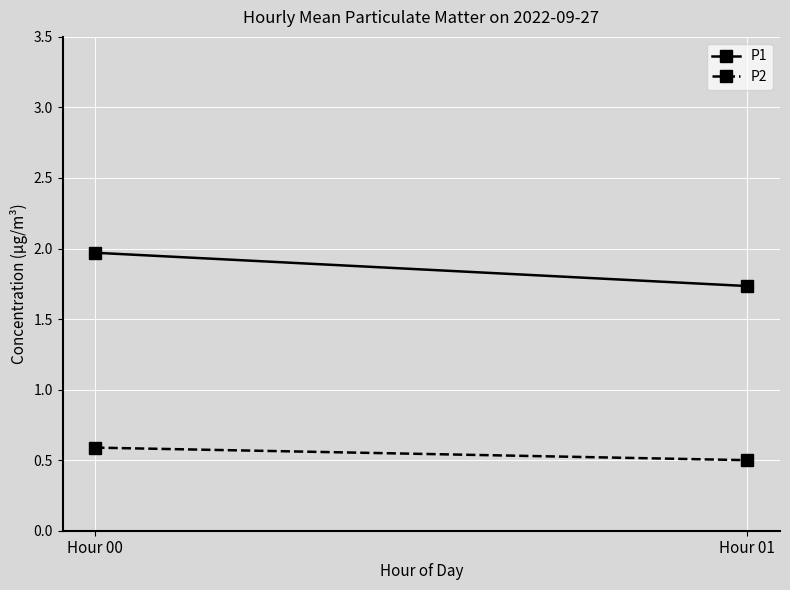

What is the value of the P2 point at the 1st from the left?

0.6